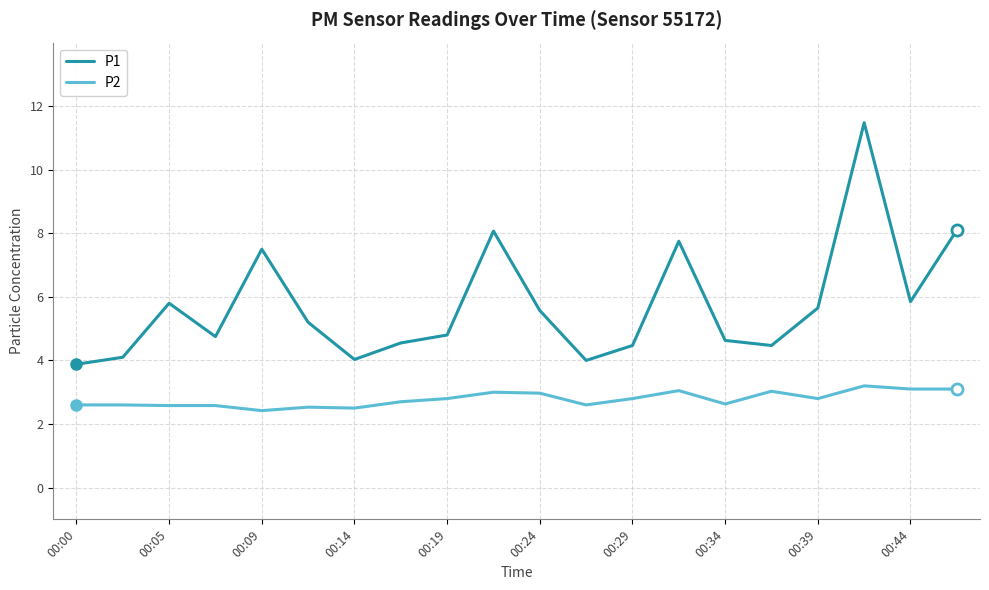

True or false: P1 and P2 cross at least once.

False